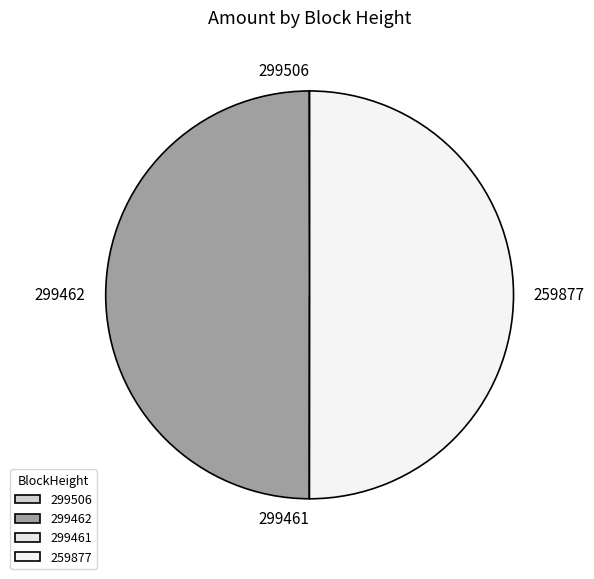

Is the sum of 259877 and 299462 greater than half?

Yes